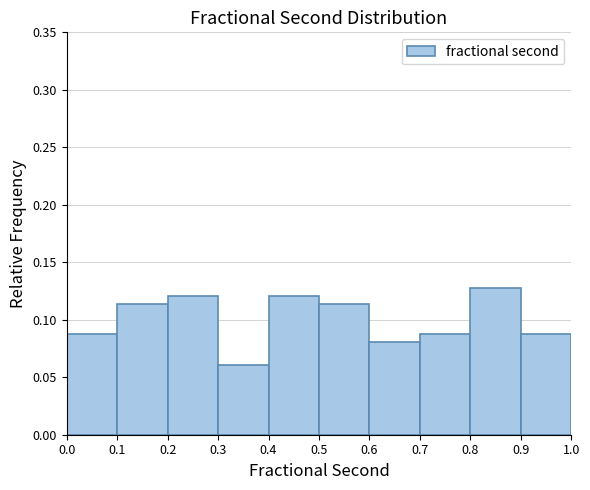

What is the height of the bar covering 0.6 to 0.7 on the x-axis? The values are not printed on the chart, so give them approximately, as read against the axis.

0.080